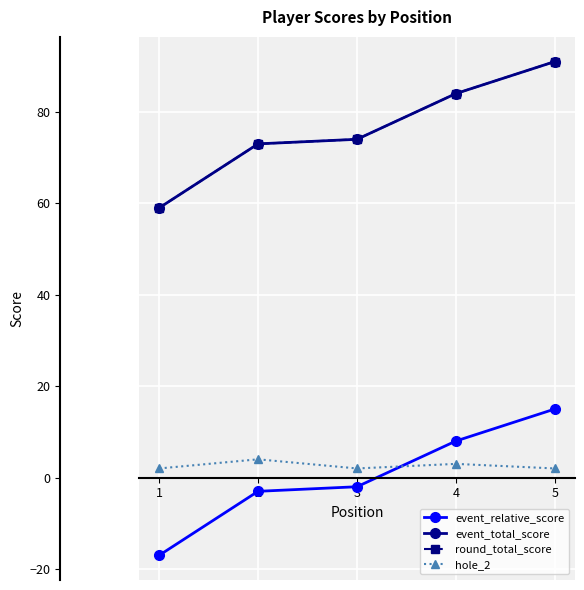

Does the chart have visible grid lines?

Yes